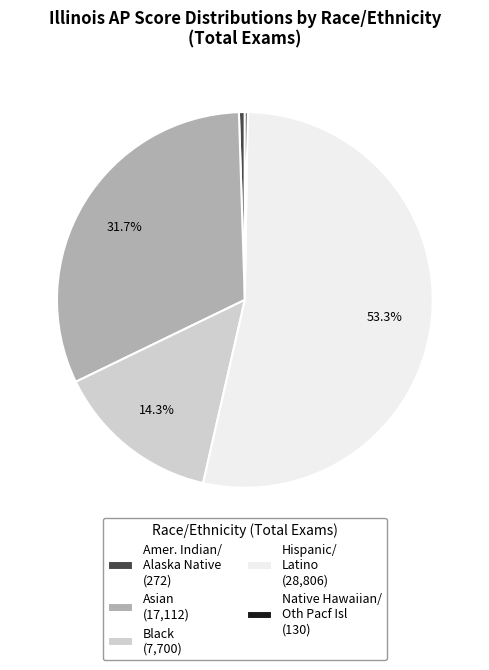

Which slice is the largest?

Hispanic/ Latino (28,806)